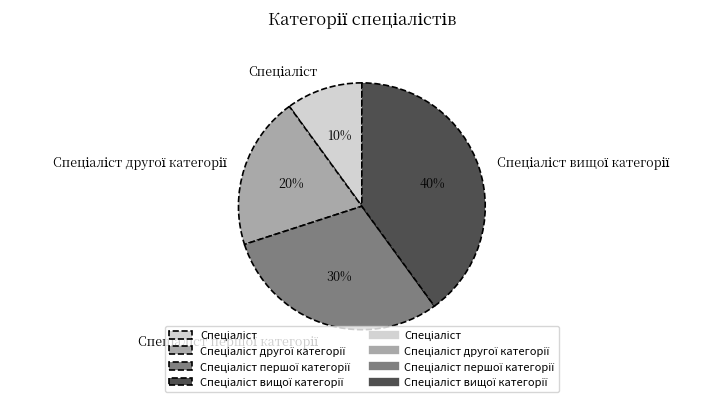

Is there any slice that represents more than half of the pie?

No